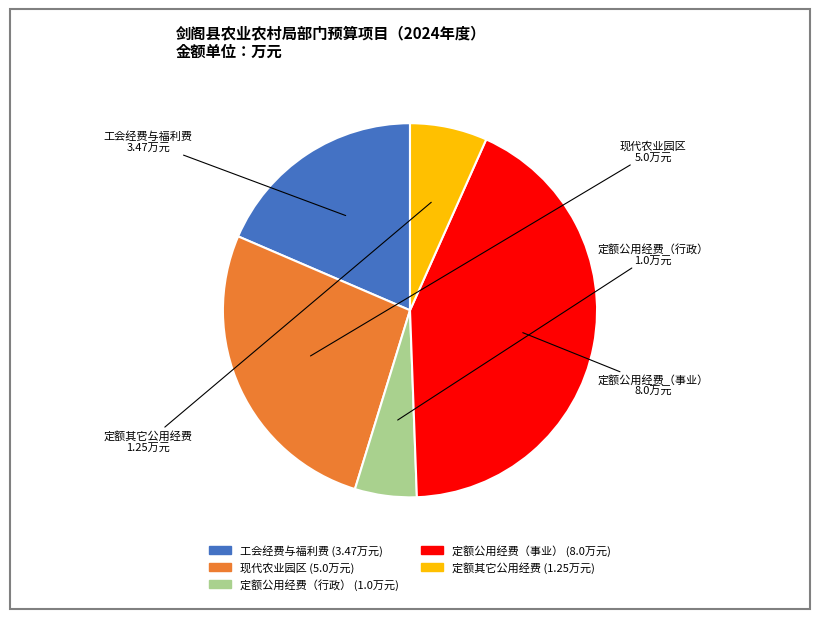

True or false: 工会经费与福利费 accounts for 10% of the total.

False